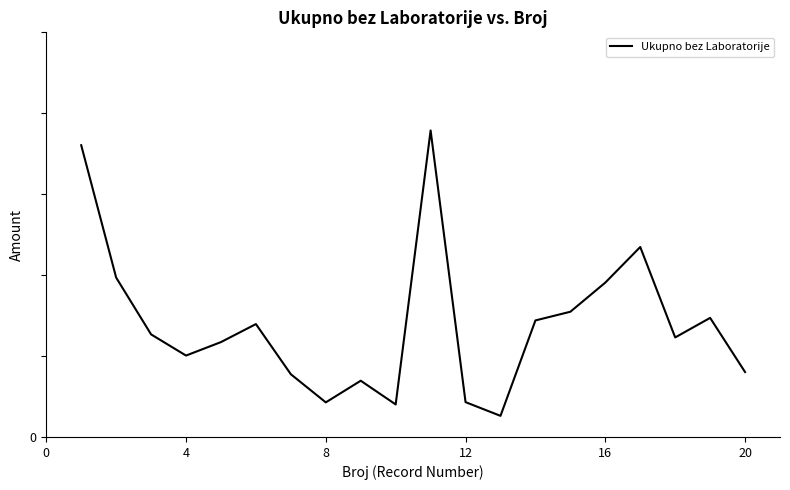

Does the chart display data point markers on the line(s)?

No